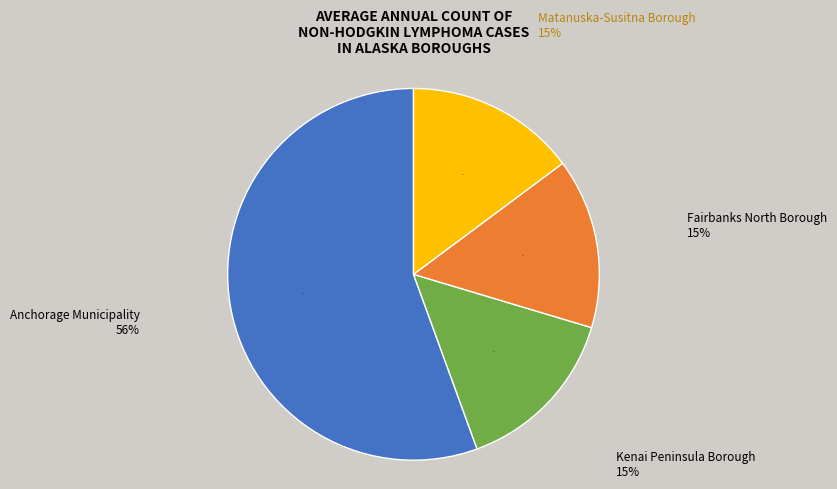

What is the total percentage of Anchorage Municipality and Kenai Peninsula Borough?

70.4%